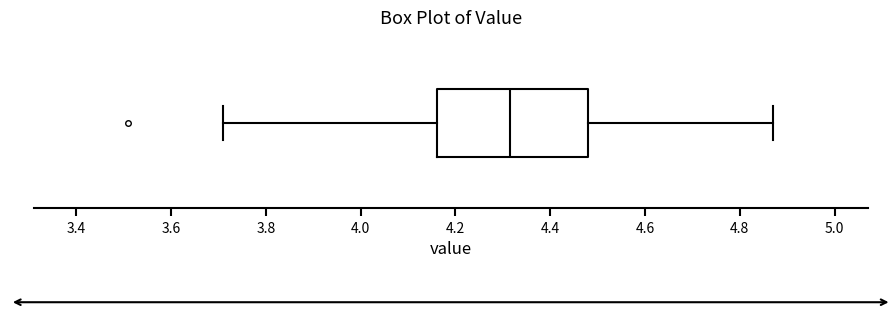

Read this box plot against the x-axis: the position of the median line, the range covered by the box, and the ends of both whiskers. The values are not printed on the chart, so give them approximately, as read against the axis.

median 4.32, box 4.16 to 4.48, whiskers 3.72 to 4.88